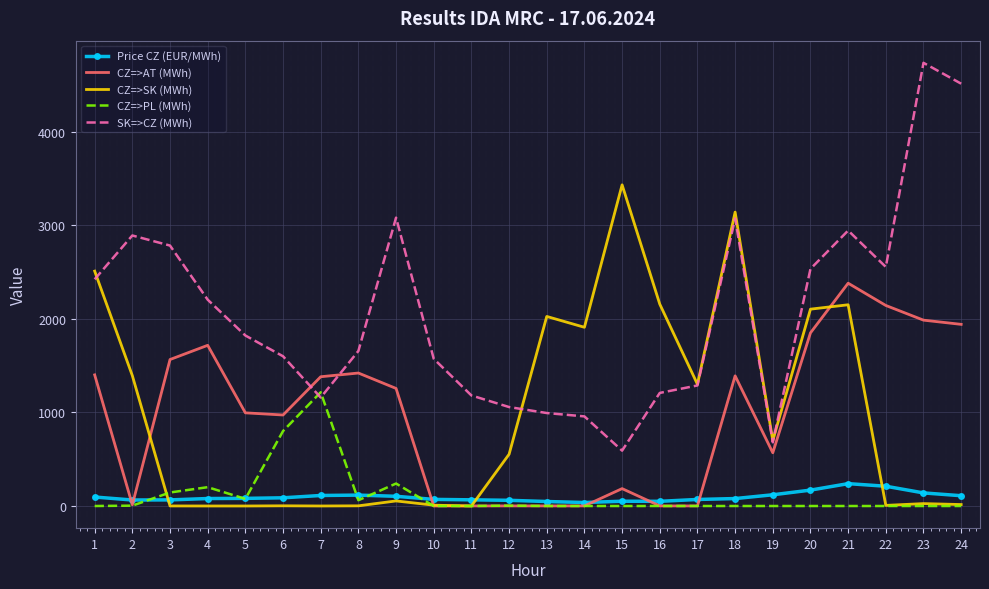

What is the difference between the maximum and minimum values in the CZ=>SK (MWh) series?

3433.4